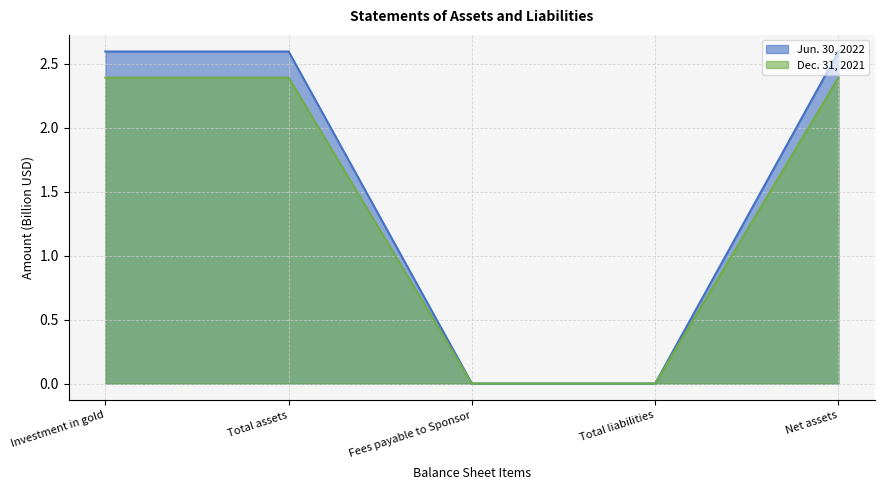

How many lines are shown in the chart?

2